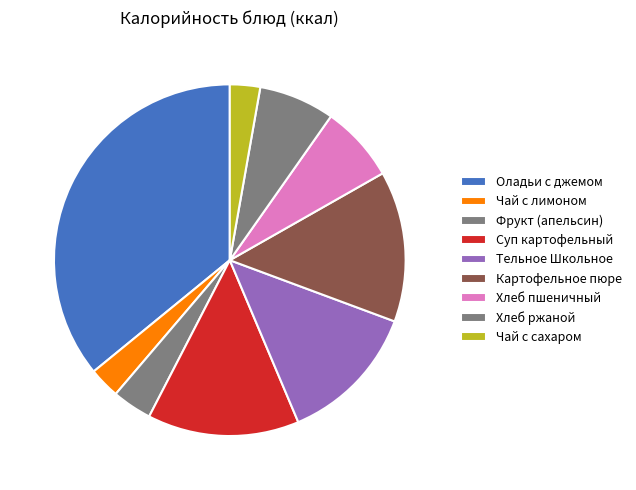

Combined, do Оладьи с джемом and Чай с лимоном account for over 50%?

No